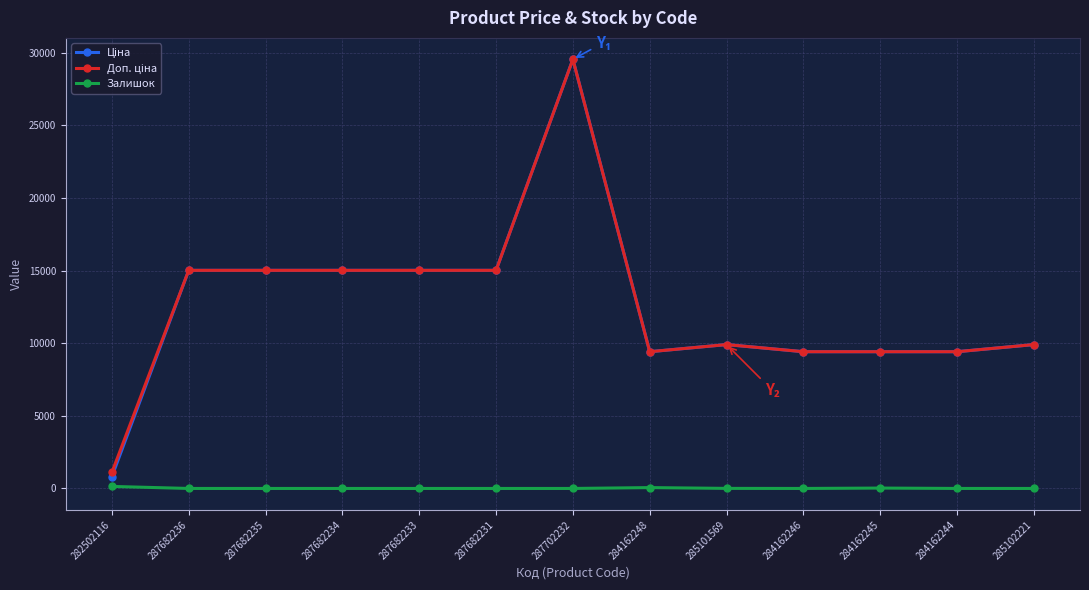

What is the greatest value displayed?

29548.9